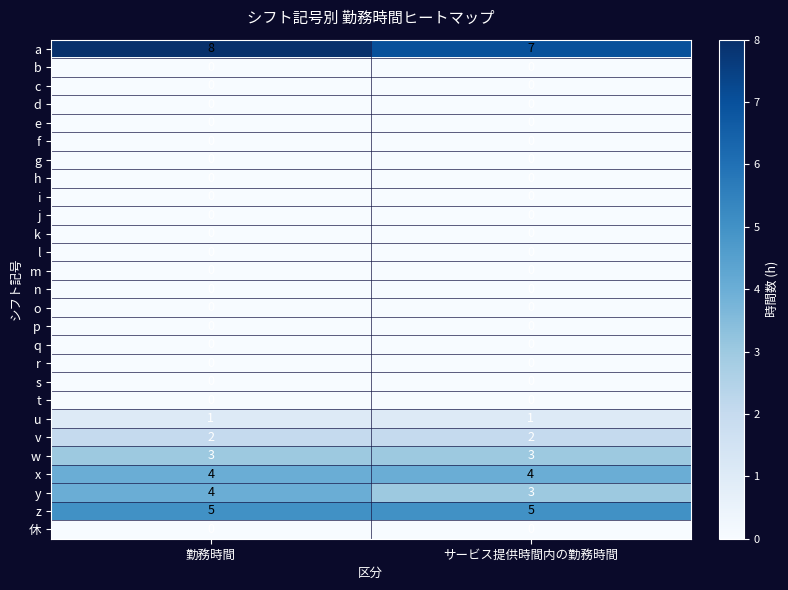

What is the approximate value of y at サービス提供時間内の勤務時間?

3